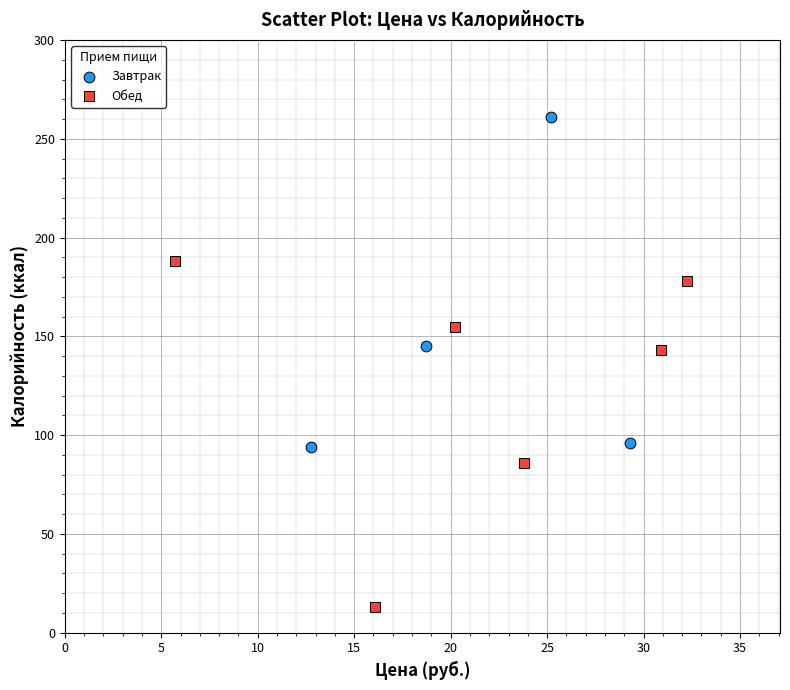

Which series contains the highest Y value?

Завтрак